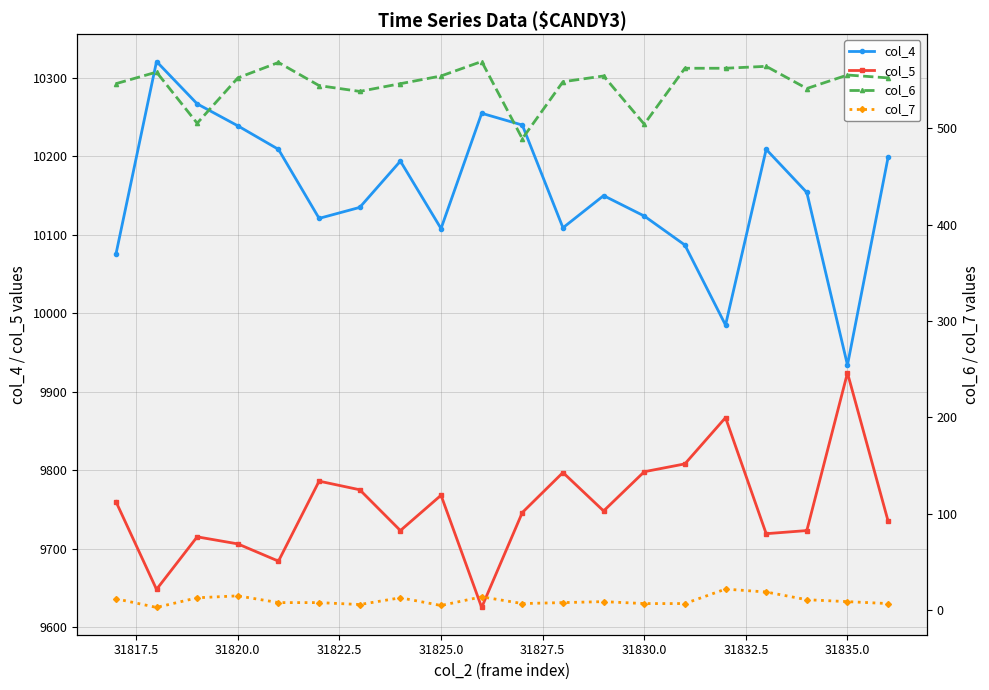

The col_4 series shows 9934 at 31835.0. True or false?

True